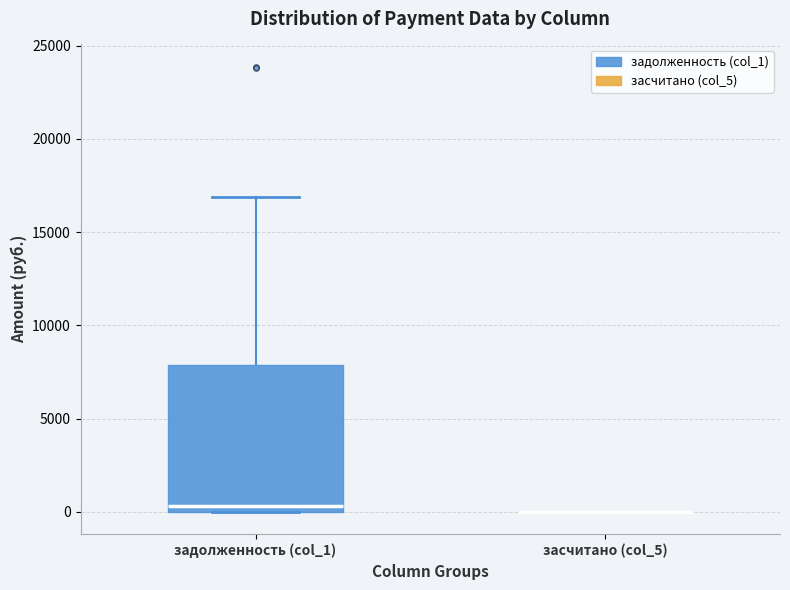

Where does the upper whisker of the box for задолженность (col_1) end on the y-axis? The values are not printed on the chart, so give them approximately, as read against the axis.

17000